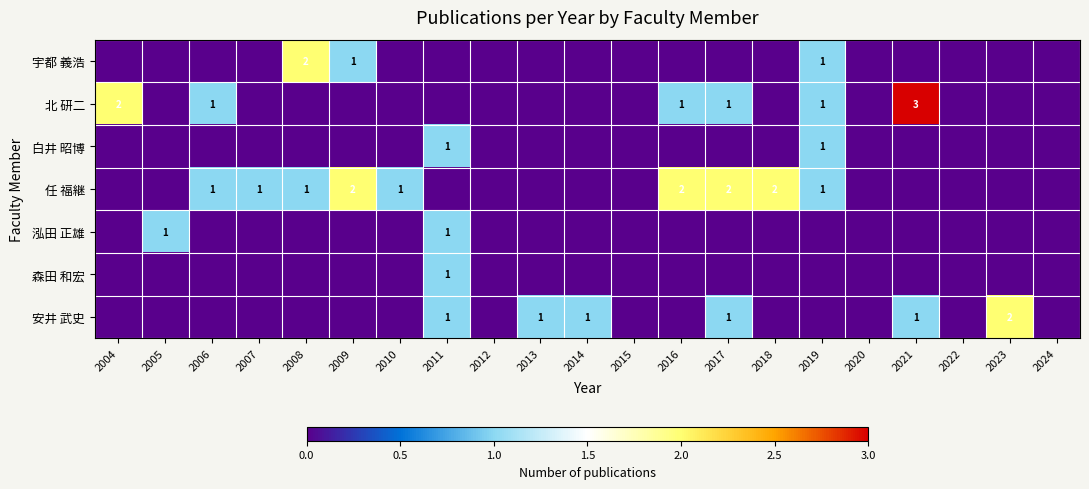

The 泓田 正雄 series shows 0 at 2012. True or false?

True